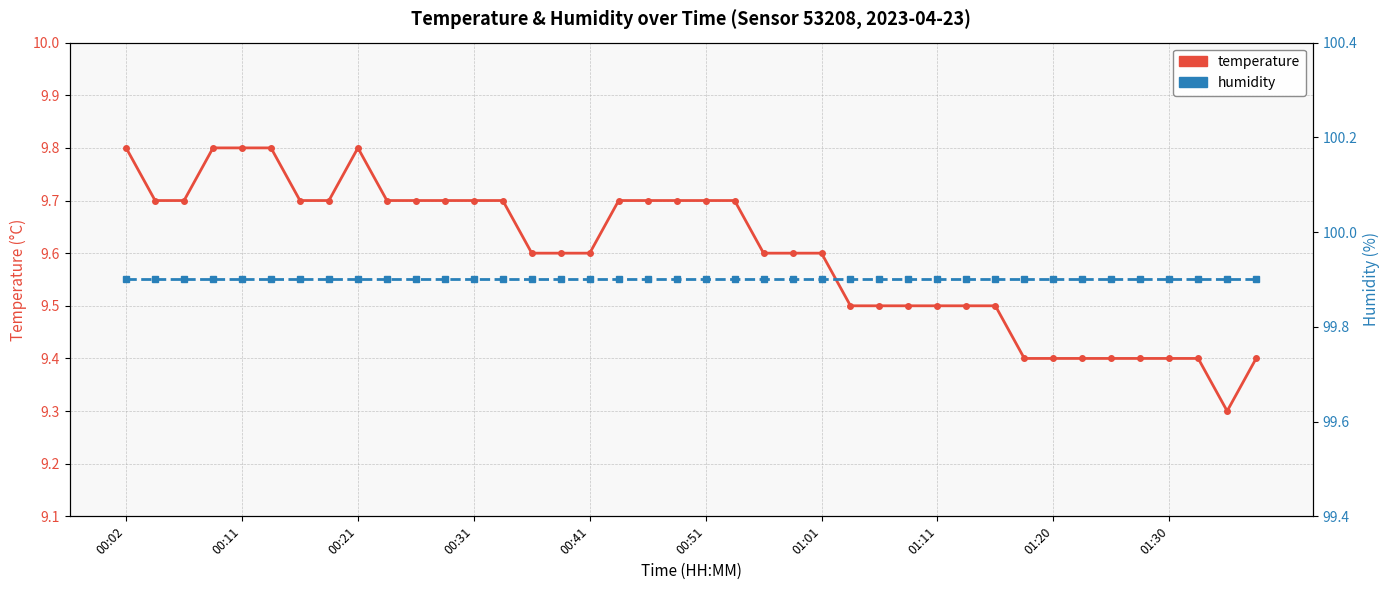

Which category has the lowest value in the humidity series?

00:02